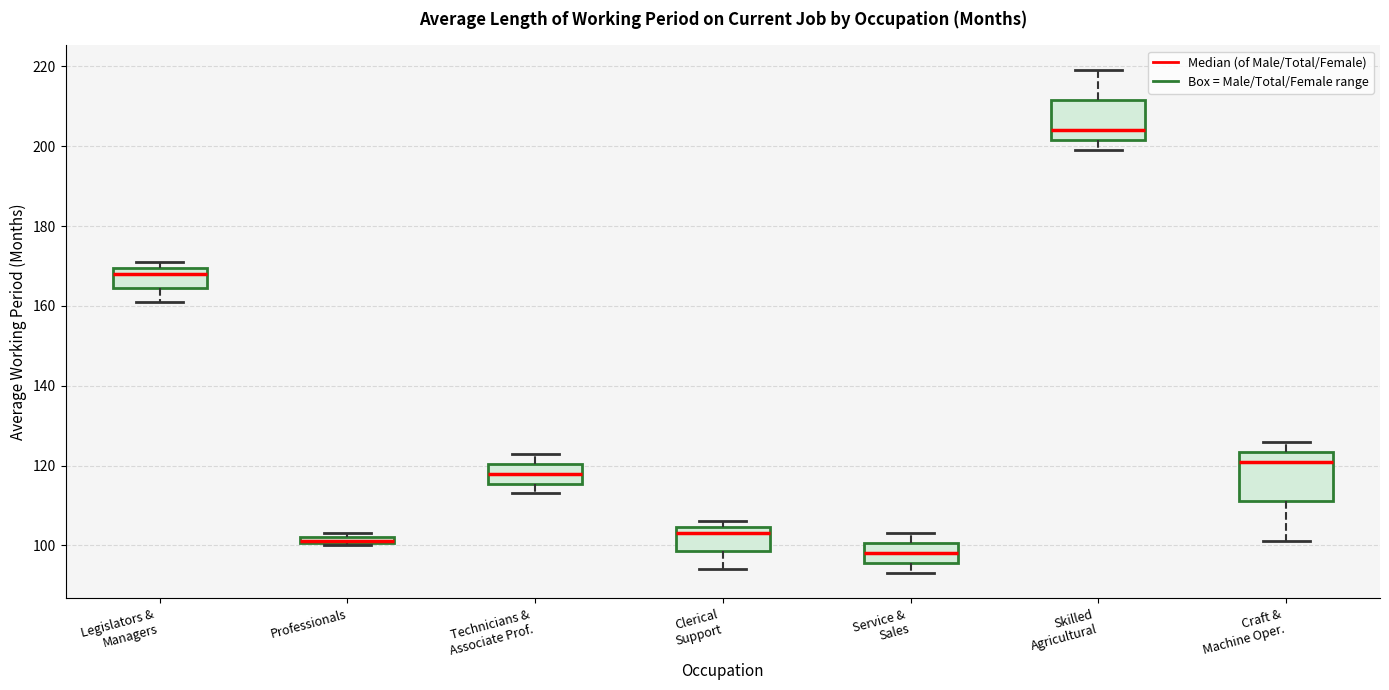

Which box is the tallest, from its lower edge to its upper edge?

Craft & Machine Oper.